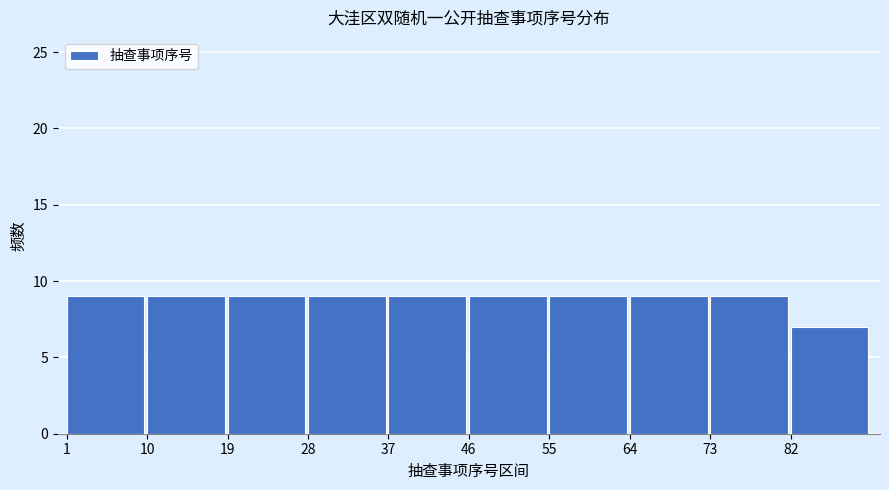

Reading left to right, list every bar in this chart as the range it spans on the x-axis followed by its height. The values are not printed on the chart, so give them approximately, as read against the axis.

1 to 10: 9
10 to 19: 9
19 to 28: 9
28 to 37: 9
37 to 46: 9
46 to 55: 9
55 to 64: 9
64 to 73: 9
73 to 82: 9
82 to 91: 7